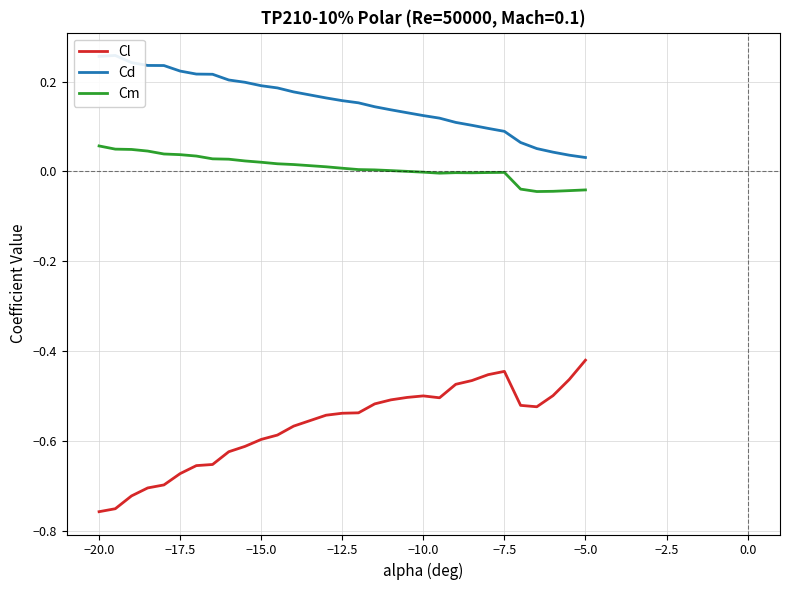

How many series are shown in this chart?

3